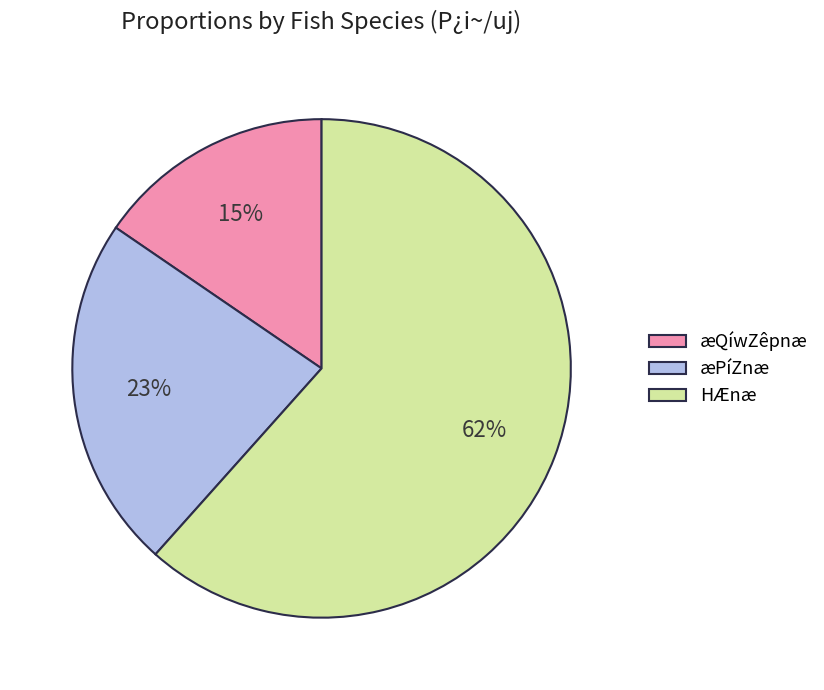

Count the number of slices in the pie.

3